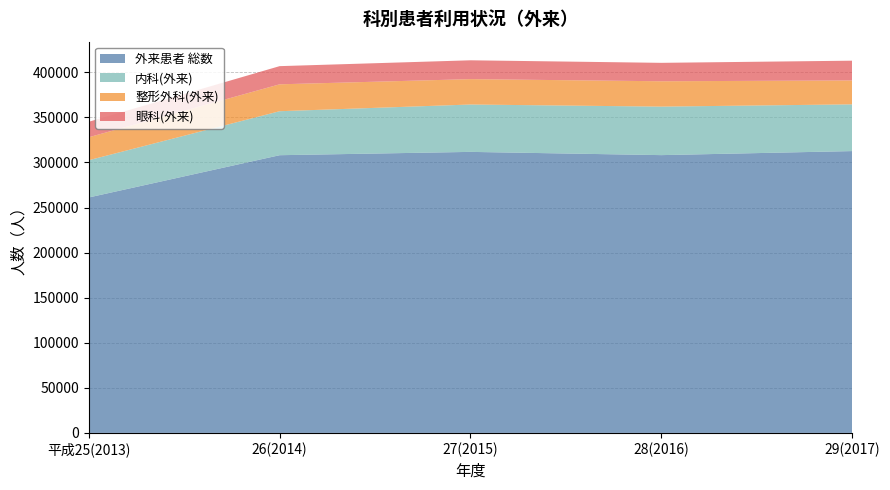

Reading left to right, transcribe all the data shown in this chart.

外来患者 総数: 平成25(2013)=261135	26(2014)=308015	27(2015)=311698	28(2016)=308100	29(2017)=312590
内科(外来): 平成25(2013)=41326	26(2014)=48788	27(2015)=52543	28(2016)=53805	29(2017)=51825
整形外科(外来): 平成25(2013)=25479	26(2014)=29840	27(2015)=28157	28(2016)=28121	29(2017)=26529
眼科(外来): 平成25(2013)=17166	26(2014)=20154	27(2015)=20881	28(2016)=20433	29(2017)=21909